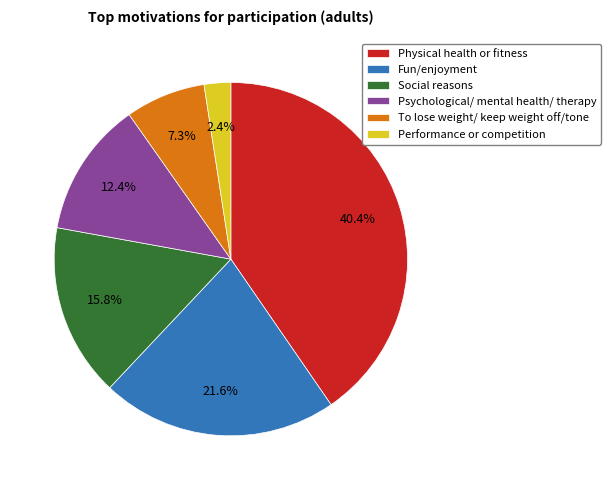

What percentage is the Physical health or fitness slice, to the nearest percent?

40%